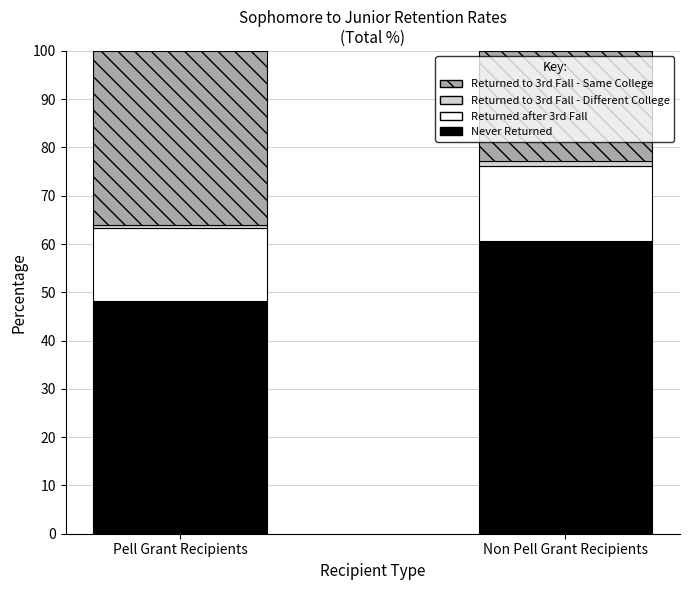

How many distinct data groups are displayed?

4